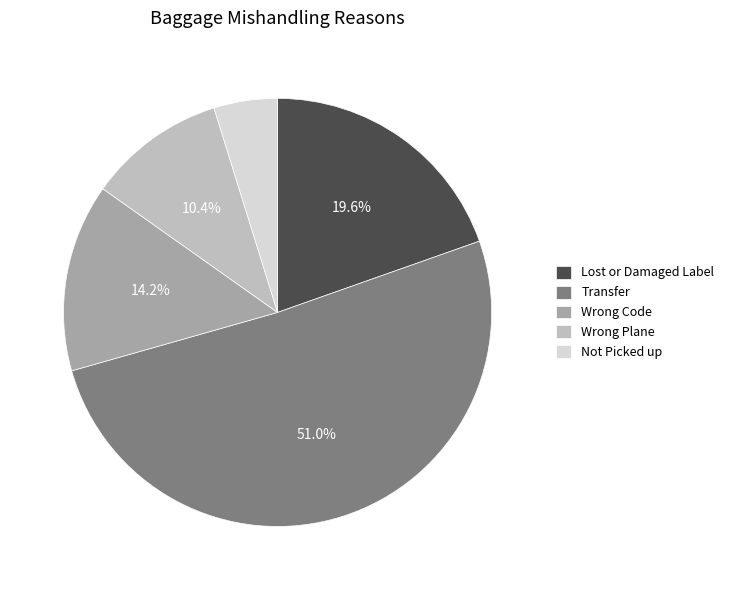

To the nearest percent, what portion does Not Picked up represent?

5%